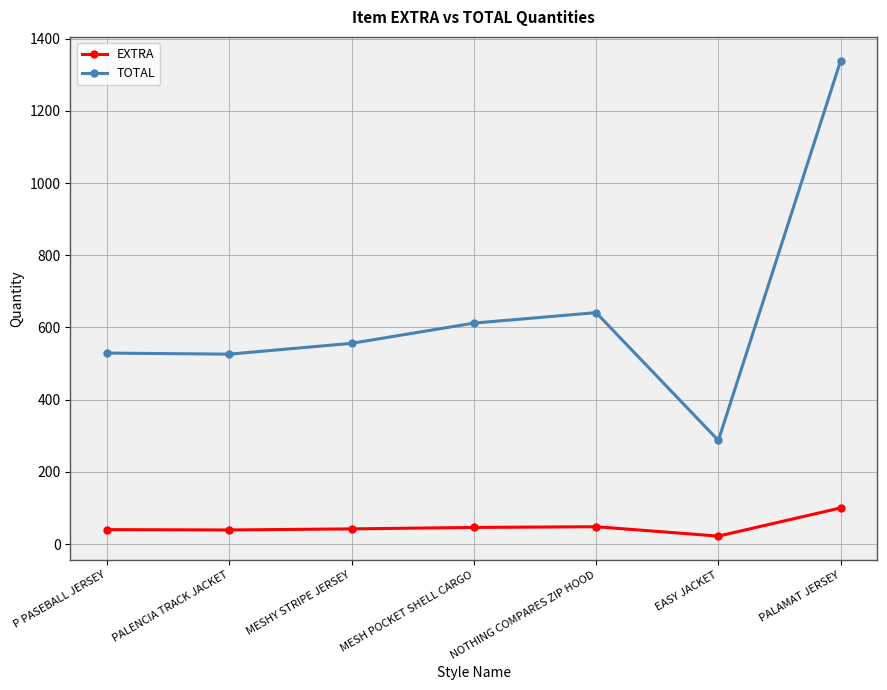

Between MESH POCKET SHELL CARGO and NOTHING COMPARES ZIP HOOD, which series saw the biggest shift?

TOTAL